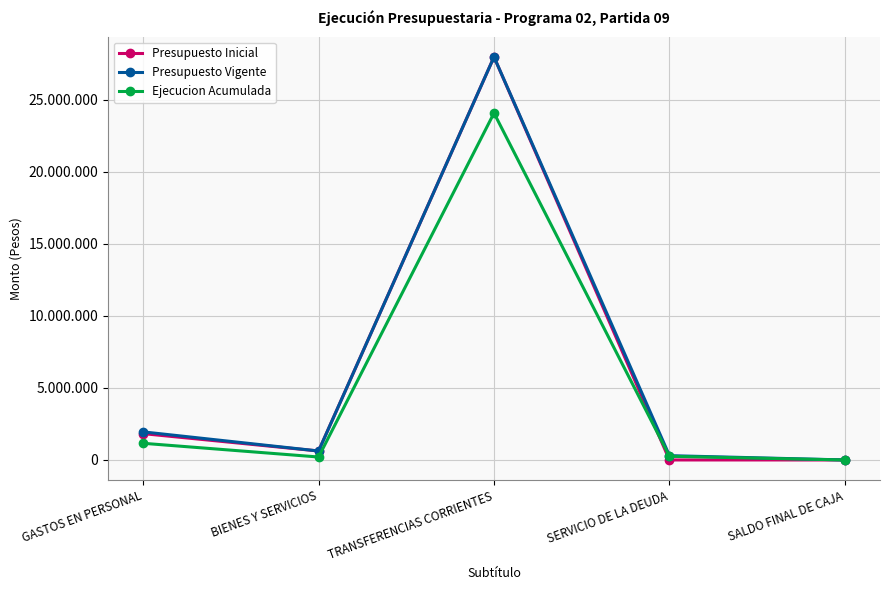

Does the chart have visible grid lines?

Yes